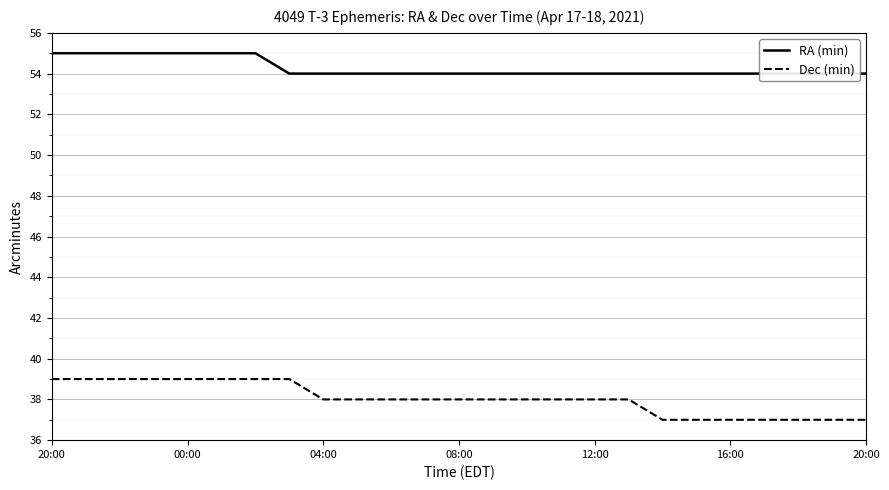

What is the difference between the highest and lowest values at 20:00?

16